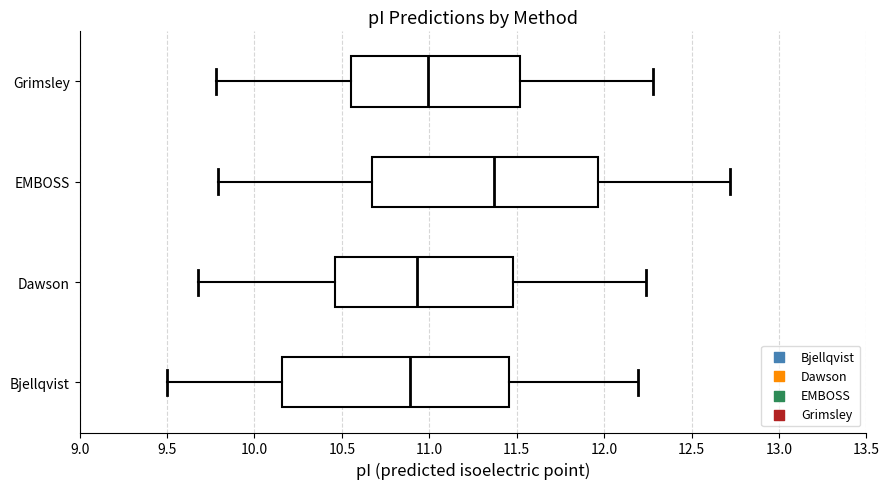

Reading bottom to top, transcribe this box plot: for each box, give where its median line is, the range the box spans, and where its two whiskers end, as read against the x-axis. The values are not printed on the chart, so give them approximately, as read against the axis.

Bjellqvist: median 10.90, box 10.15 to 11.45, whiskers 9.50 to 12.20
Dawson: median 10.95, box 10.45 to 11.50, whiskers 9.70 to 12.25
EMBOSS: median 11.35, box 10.65 to 11.95, whiskers 9.80 to 12.70
Grimsley: median 11.00, box 10.55 to 11.50, whiskers 9.80 to 12.30